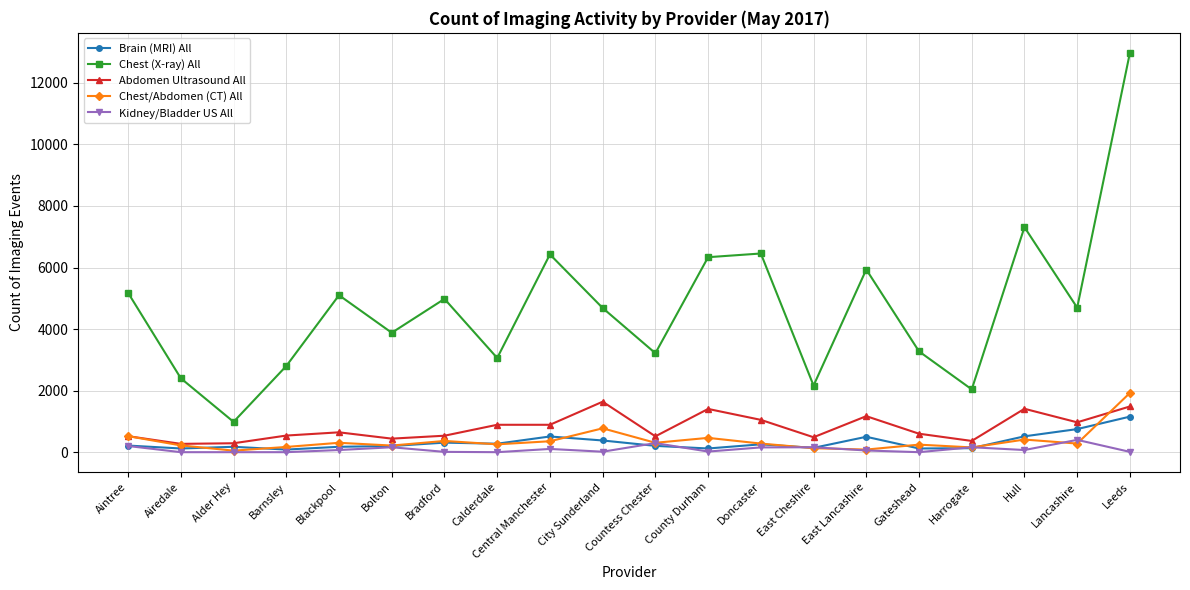

What is the total value across all series at Alder Hey?

1500